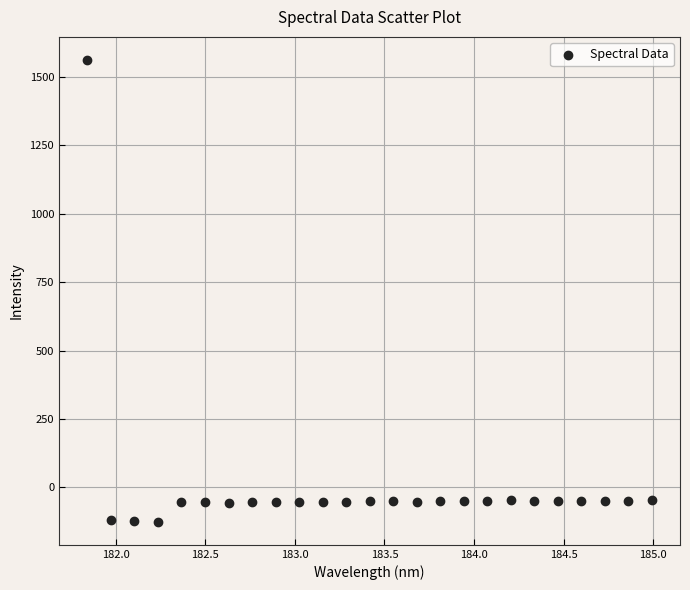

What is the range of X values (max minus min)?

3.1